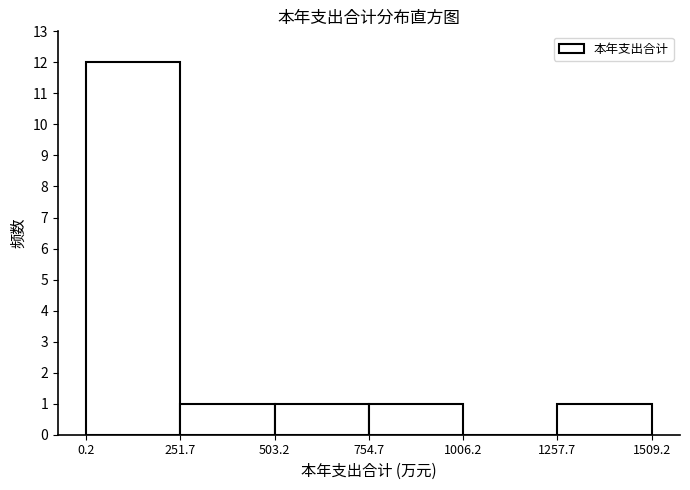

Reading left to right, list every bar in this chart as the range it spans on the x-axis followed by its height. The values are not printed on the chart, so give them approximately, as read against the axis.

0.2 to 251.7: 12
251.7 to 503.2: 1
503.2 to 754.7: 1
754.7 to 1006.2: 1
1006.2 to 1257.7: 0
1257.7 to 1509.2: 1